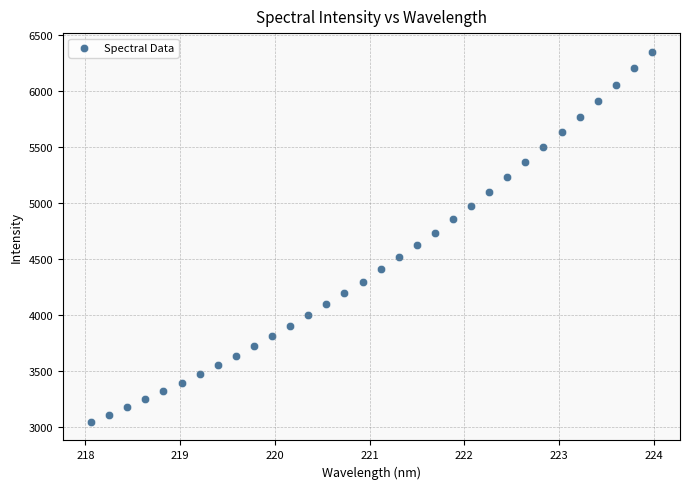

What is the range of Y values (max minus min)?

3302.5